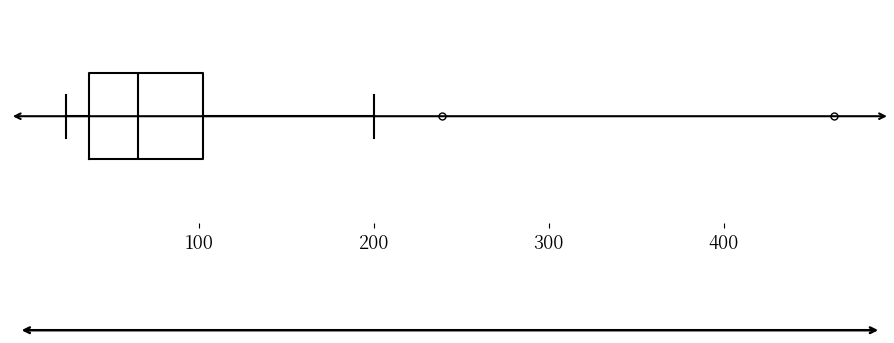

Read this box plot against the x-axis: the position of the median line, the range covered by the box, and the ends of both whiskers. The values are not printed on the chart, so give them approximately, as read against the axis.

median 70, box 40 to 100, whiskers 20 to 200